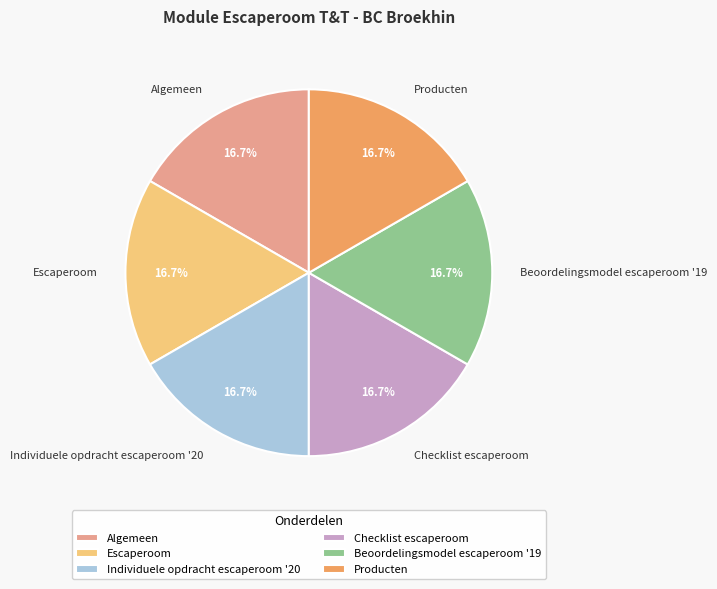

What portion of the pie excludes Producten?

83.3%